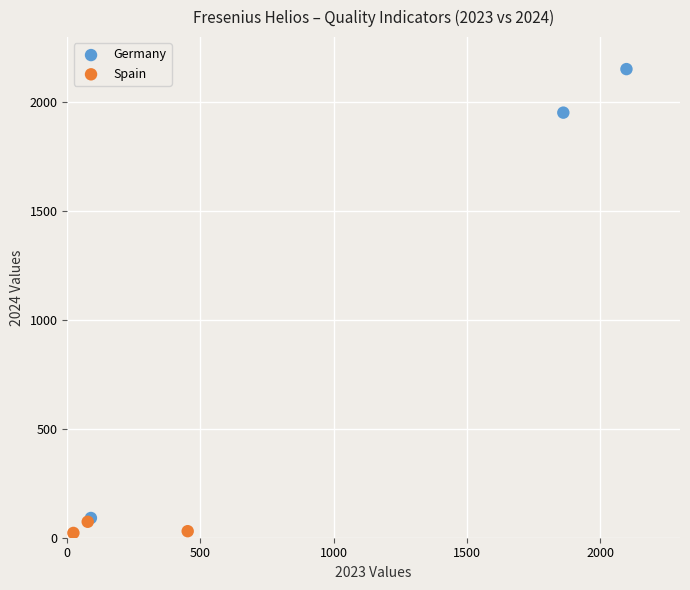

Which series has the widest spread of Y values?

Germany